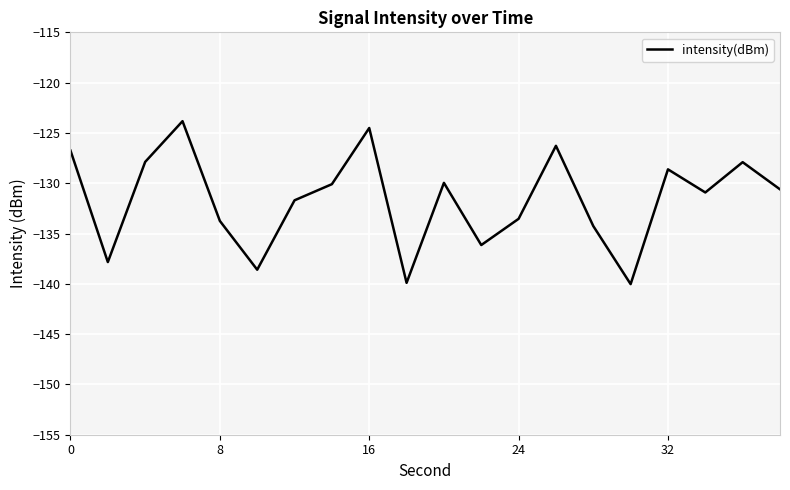

What is the difference between the maximum and minimum values?

16.2